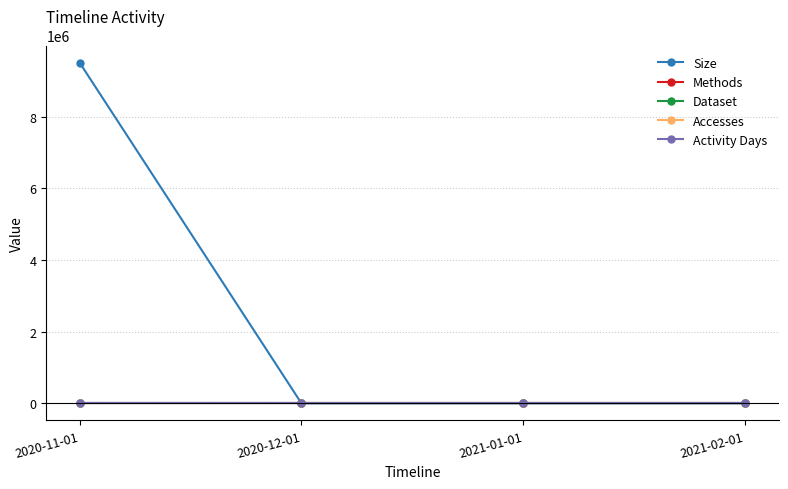

What are all the series names shown in the legend?

Size, Methods, Dataset, Accesses, Activity Days